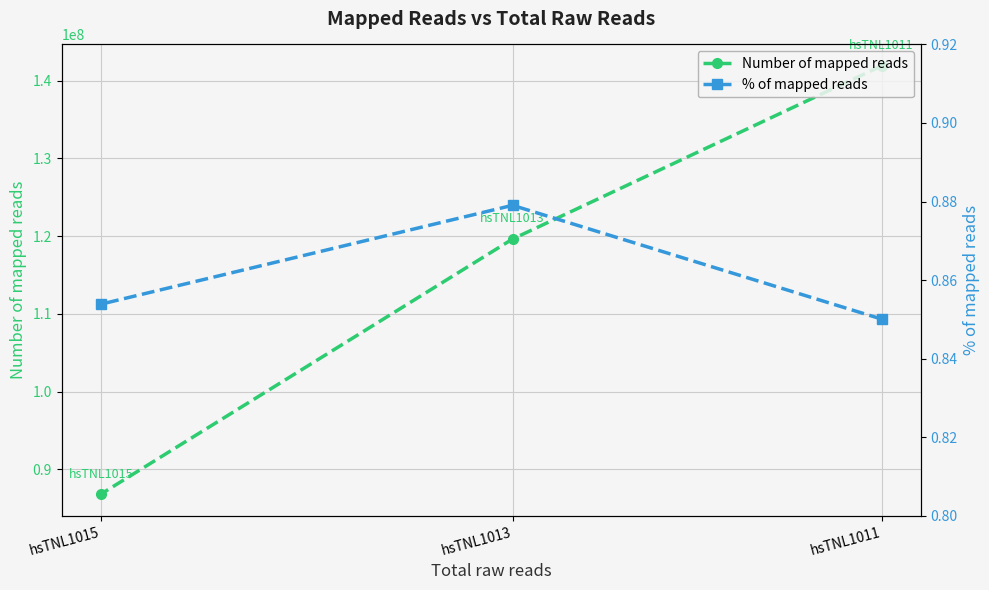

How many lines are shown in the chart?

2